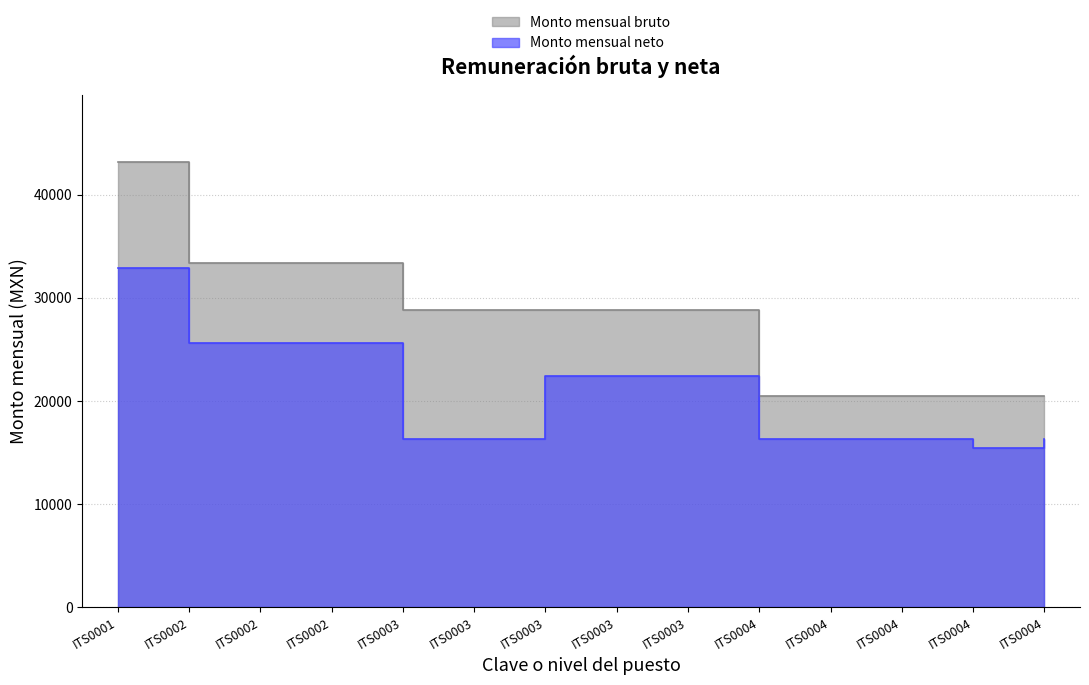

How many lines are shown in the chart?

2